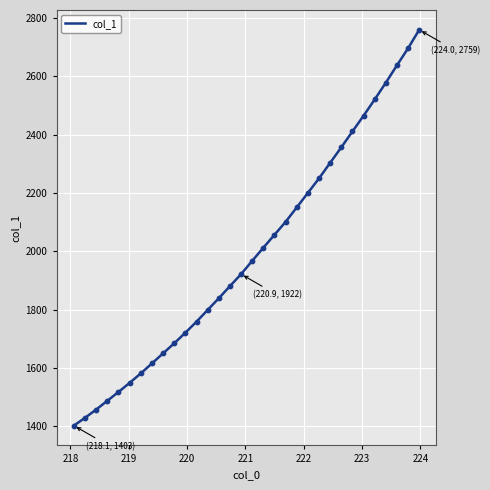

What is the difference between the maximum and minimum values?

1356.4